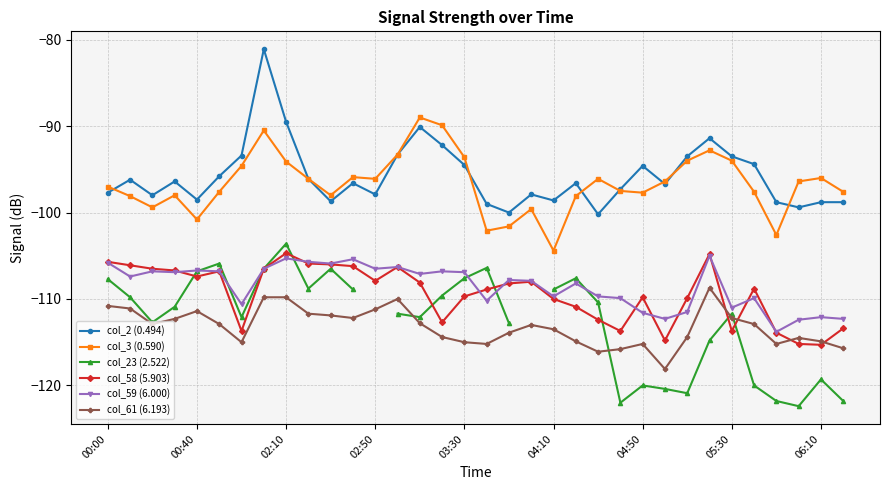

How many data points in col_23 (2.522) are above -110?

14